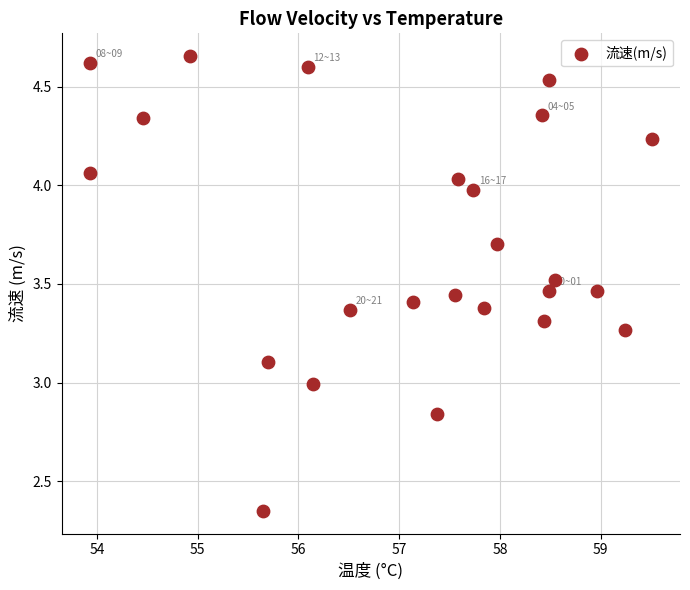

What is the range of X values (max minus min)?

5.6